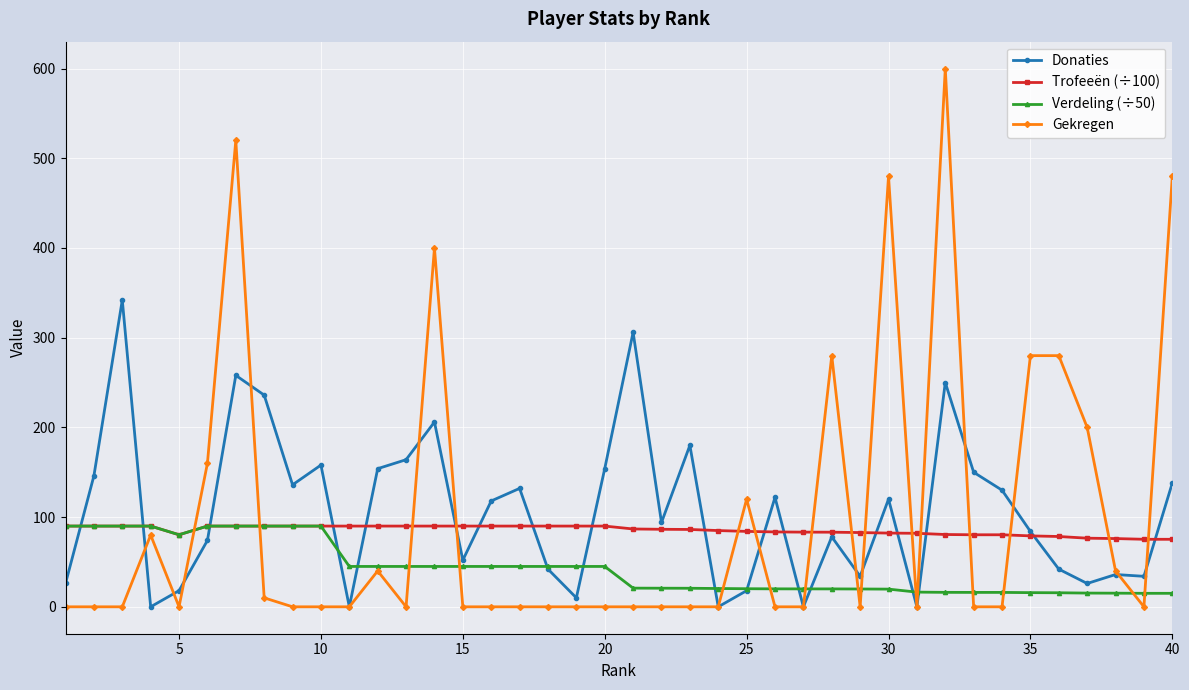

Which series has the largest range (max minus min)?

Gekregen